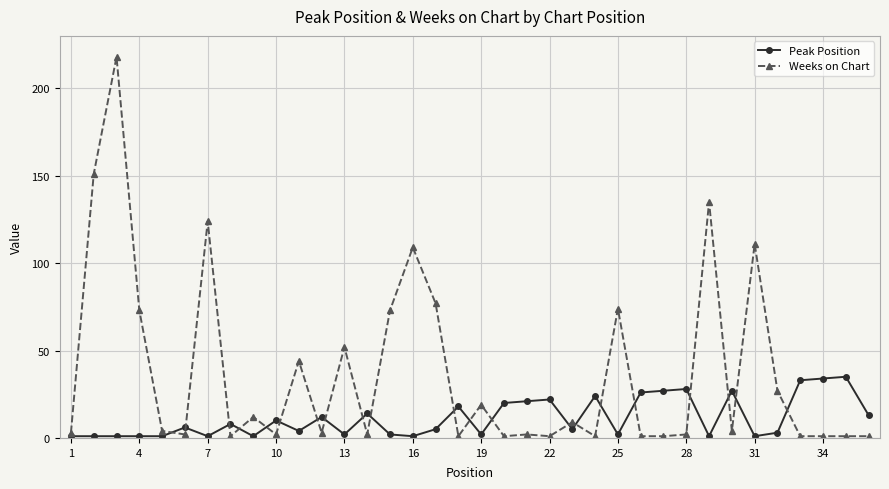

Which series has the widest spread of values?

Weeks on Chart